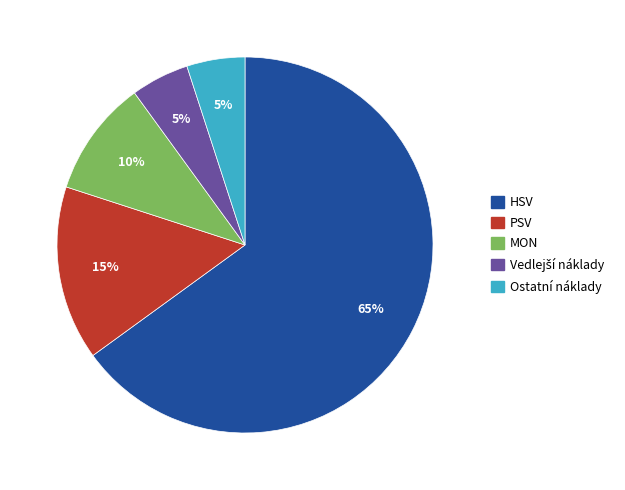

How many slices are in this pie chart?

5